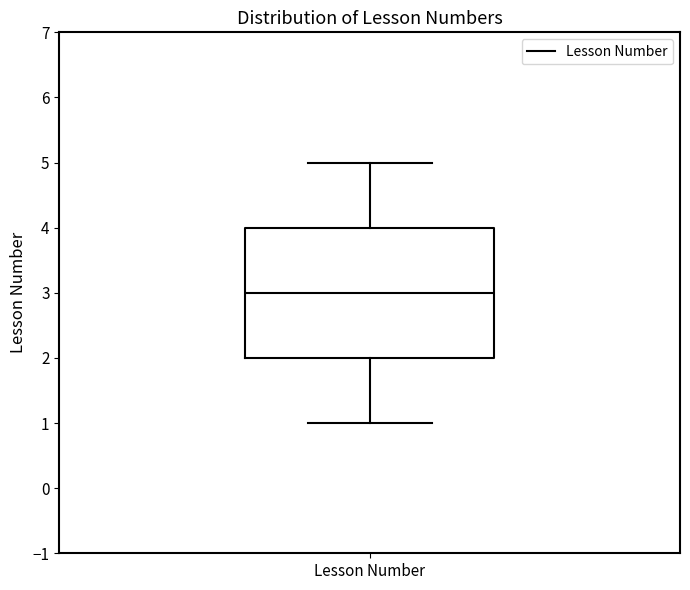

Transcribe this box plot: give where the median line is, the range the box spans, and where the two whiskers end, as read against the y-axis. The values are not printed on the chart, so give them approximately, as read against the axis.

median 3, box 2 to 4, whiskers 1 to 5